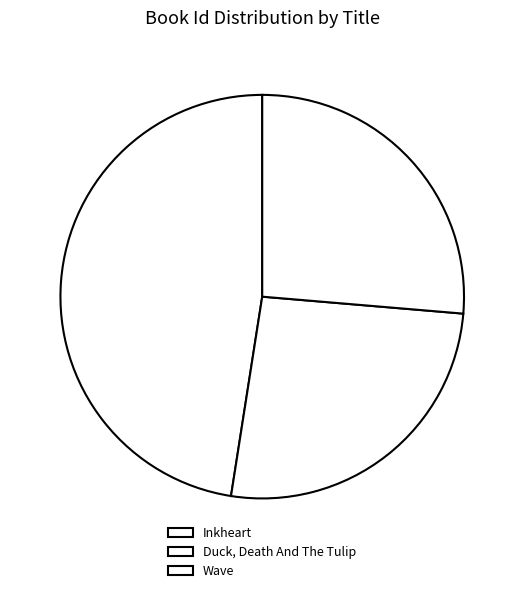

Do Wave and Duck, Death And The Tulip together represent more than half of the pie?

Yes